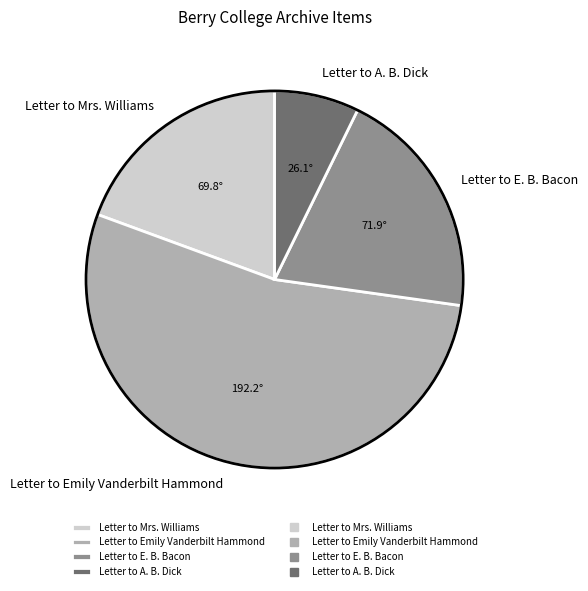

What is the majority slice?

Letter to Emily Vanderbilt Hammond